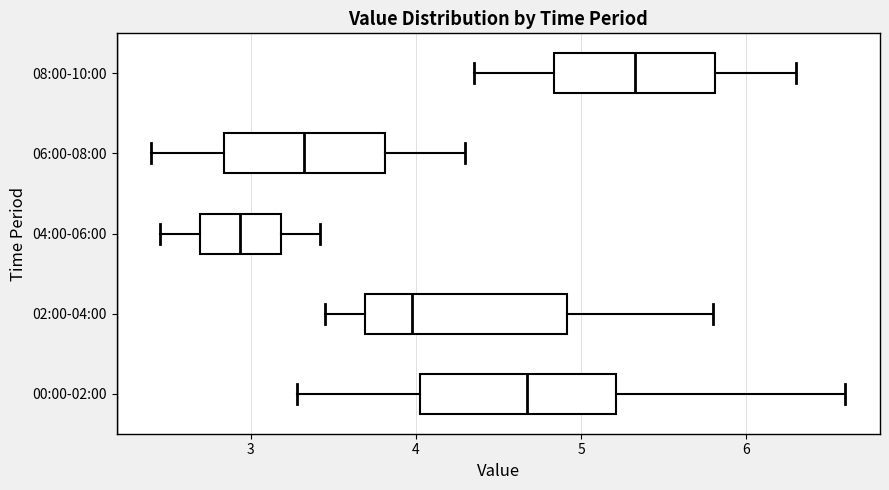

Reading bottom to top, read every box against the x-axis: the position of its median line, the range the box covers, and the ends of its whiskers. The values are not printed on the chart, so give them approximately, as read against the axis.

00:00-02:00: median 4.7, box 4.0 to 5.2, whiskers 3.3 to 6.6
02:00-04:00: median 4.0, box 3.7 to 4.9, whiskers 3.5 to 5.8
04:00-06:00: median 2.9, box 2.7 to 3.2, whiskers 2.5 to 3.4
06:00-08:00: median 3.3, box 2.8 to 3.8, whiskers 2.4 to 4.3
08:00-10:00: median 5.3, box 4.8 to 5.8, whiskers 4.4 to 6.3